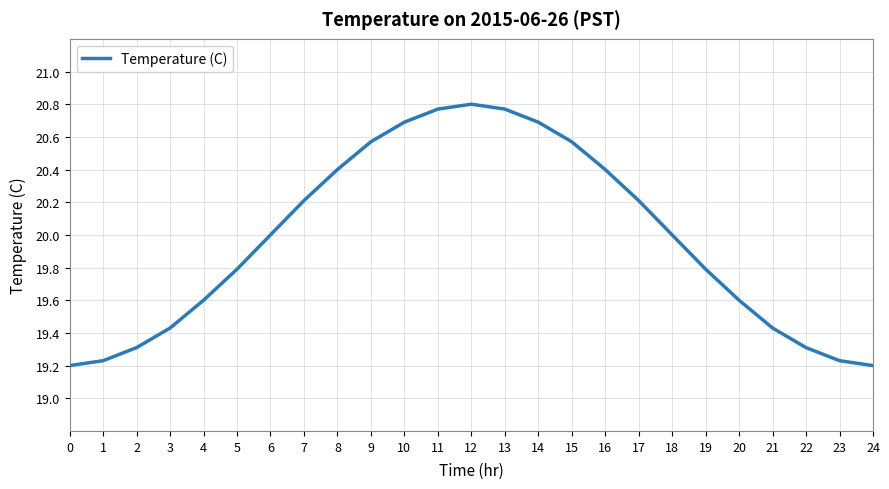

Is it true that the value at 22 is 19.3?

True